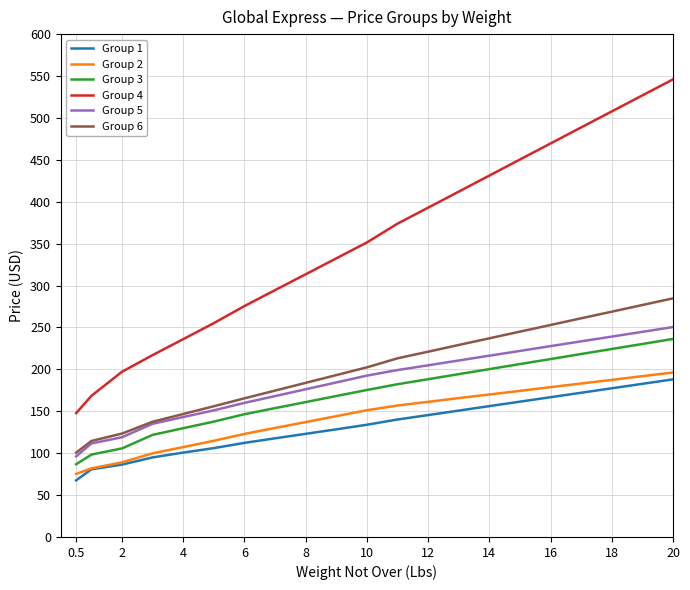

List the series in order of their peak value, highest first.

Group 4, Group 6, Group 5, Group 3, Group 2, Group 1